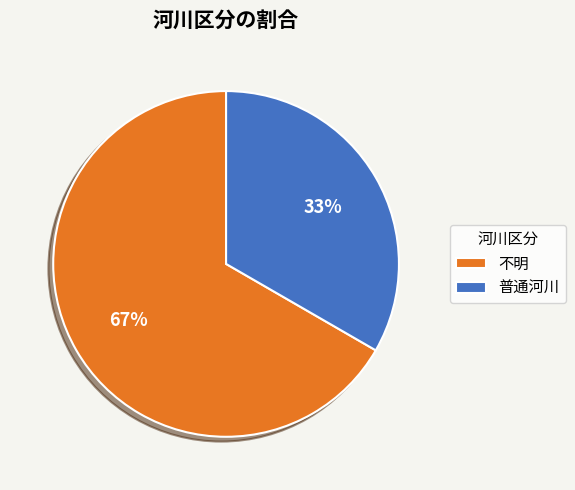

Count the number of slices in the pie.

2